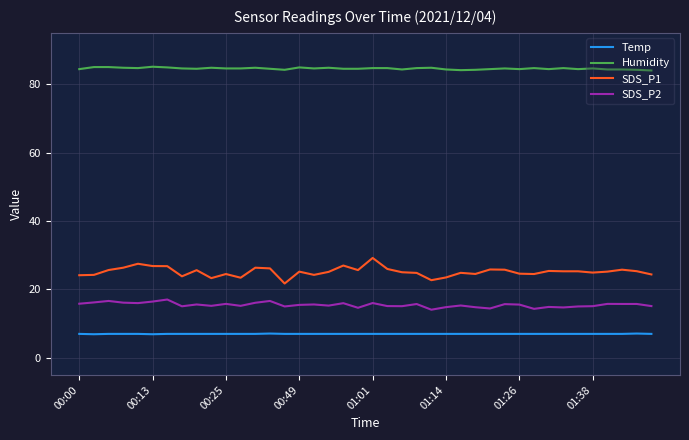

What is the greatest value displayed?

85.1